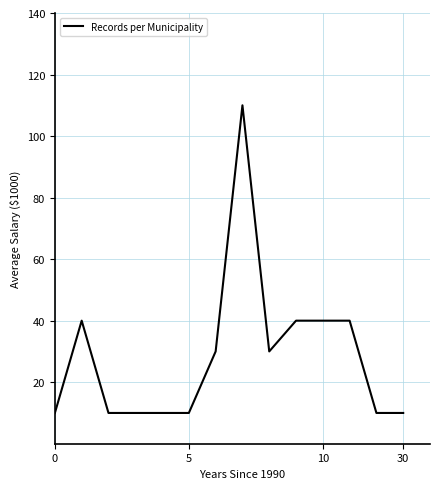

What is the greatest value displayed?

110